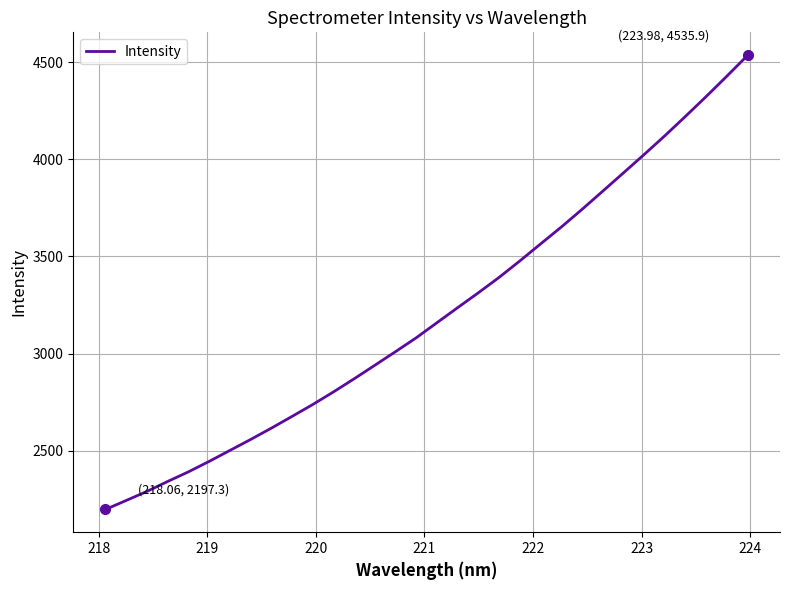

What is the sum of all values?

102666.9